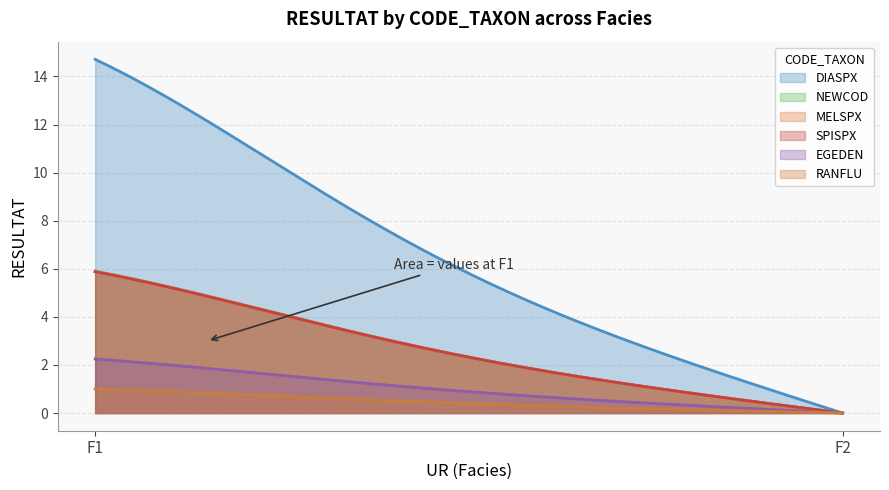

What are all the series names shown in the legend?

DIASPX, NEWCOD, MELSPX, SPISPX, EGEDEN, RANFLU